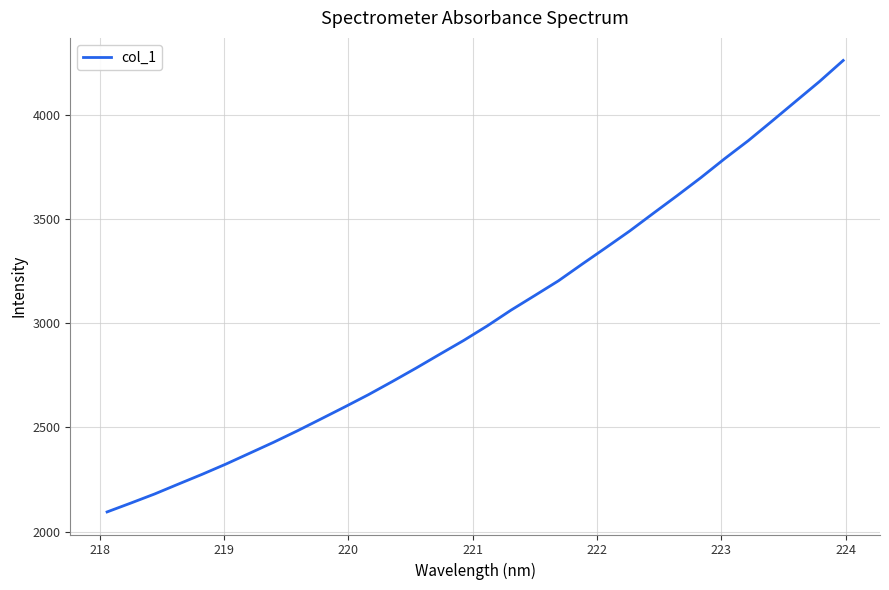

How many values are below 2987?

16